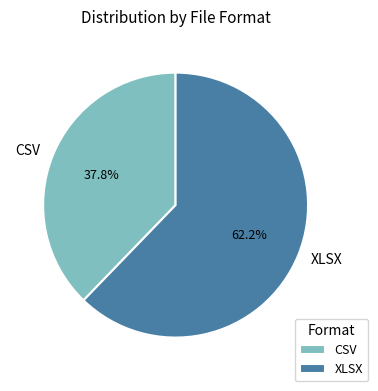

Which slice is the smallest?

CSV